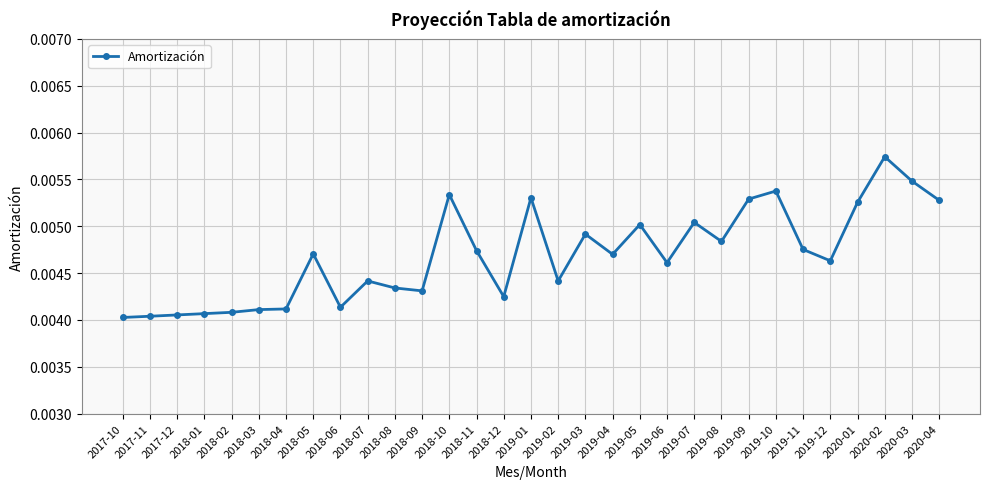

Which has a higher value, 2018-01 or 2019-11?

2019-11